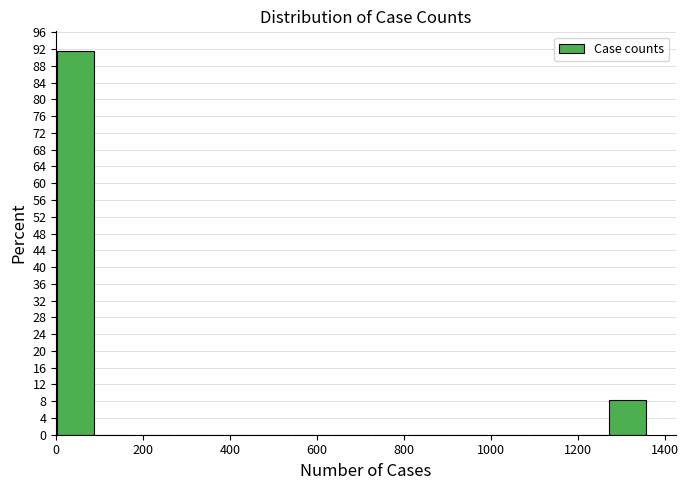

Reading left to right, list every bar in this chart as the range it spans on the x-axis followed by its height. Neither the bar edges nor the heights are printed on the chart, so give them approximately, as read against the axes.

0 to 100: 91.5
100 to 180: 0
180 to 280: 0
280 to 360: 0
360 to 460: 0
460 to 540: 0
540 to 640: 0
640 to 720: 0
720 to 820: 0
820 to 900: 0
900 to 1000: 0
1000 to 1080: 0
1080 to 1180: 0
1180 to 1280: 0
1280 to 1360: 8.5